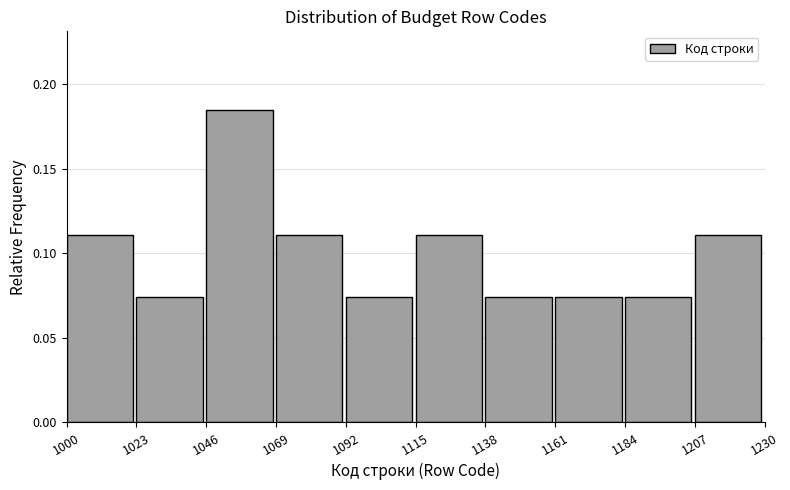

Over which range of the x-axis is the bar tallest?

1046 to 1069